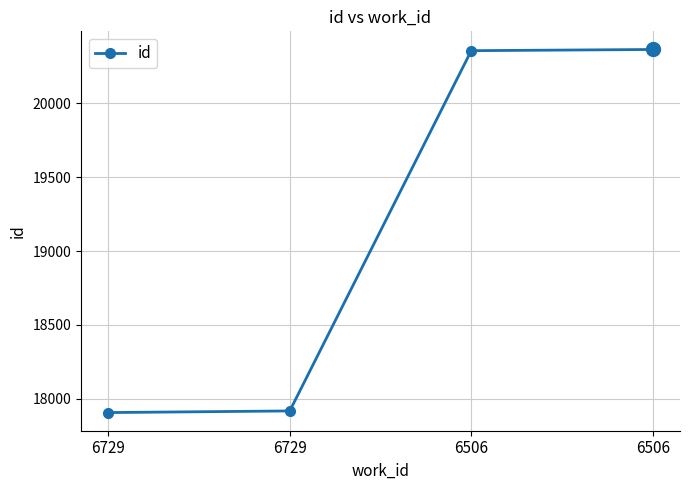

True or false: the data shows 10640 at 6729.

False